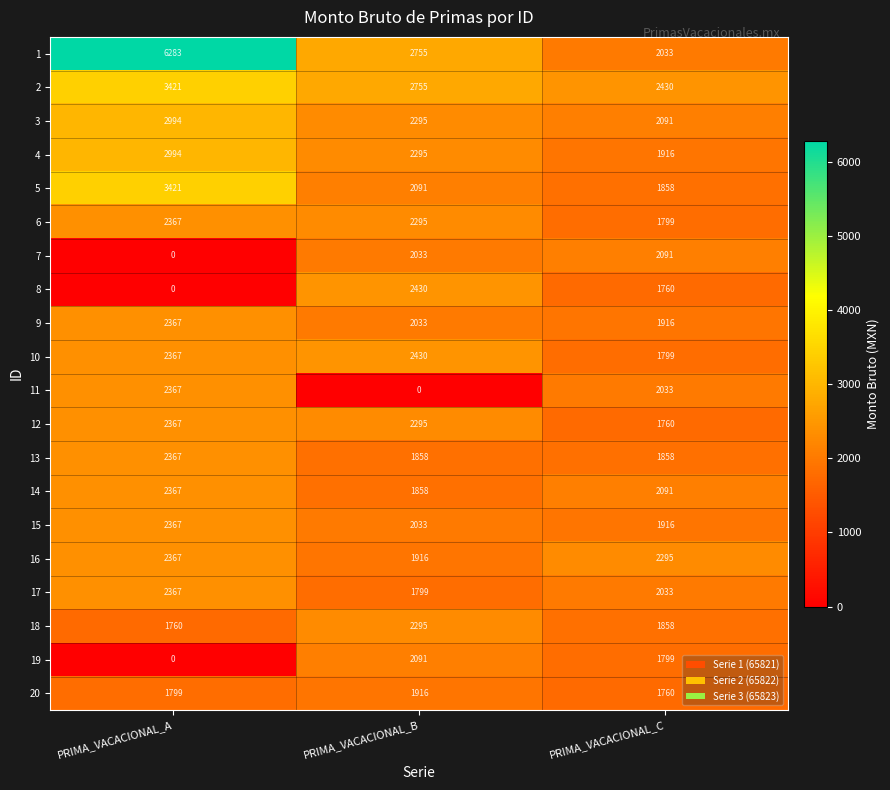

What is the average value of the 16 series?

2193